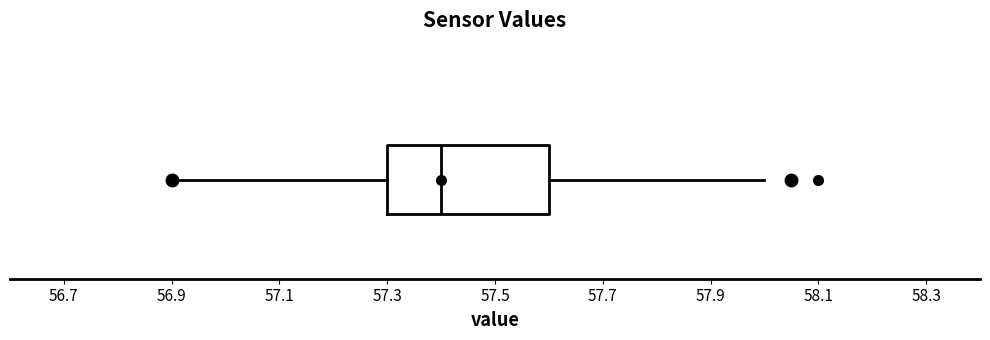

Read this box plot against the x-axis: the position of the median line, the range covered by the box, and the ends of both whiskers. The values are not printed on the chart, so give them approximately, as read against the axis.

median 57.4, box 57.3 to 57.6, whiskers 56.9 to 58.0